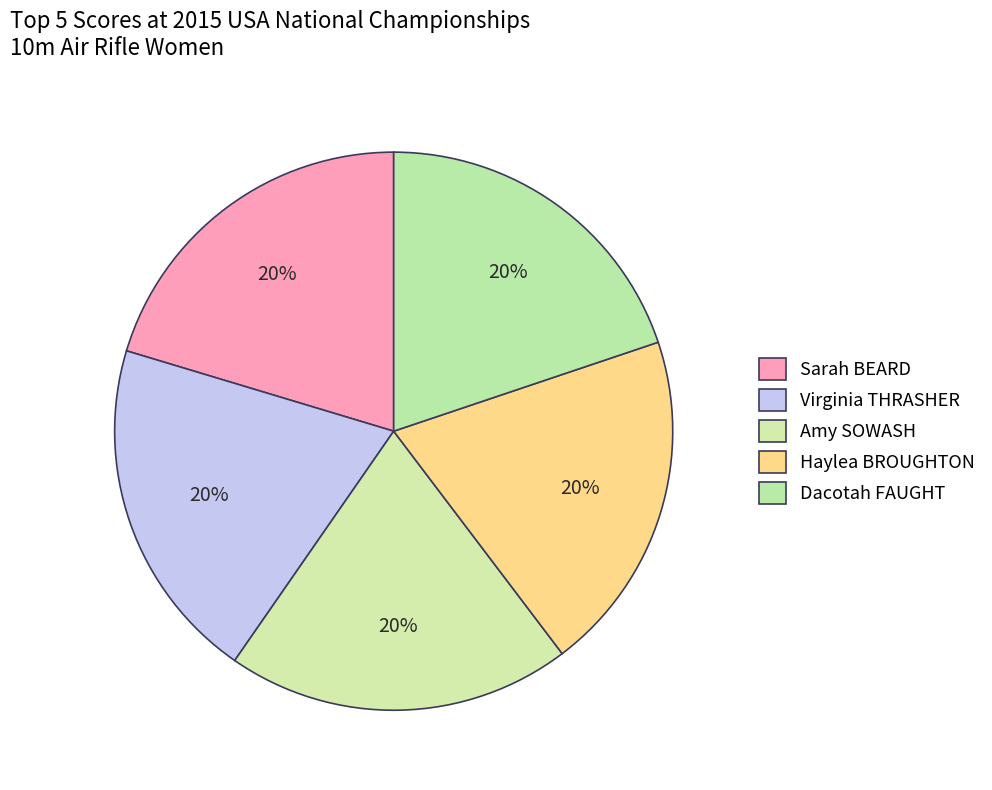

To the nearest percent, what is the average slice percentage?

20%